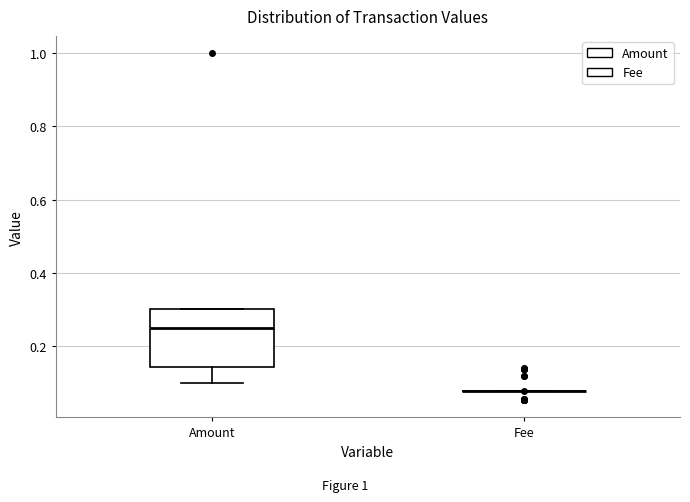

Which box is the tallest, from its lower edge to its upper edge?

Amount